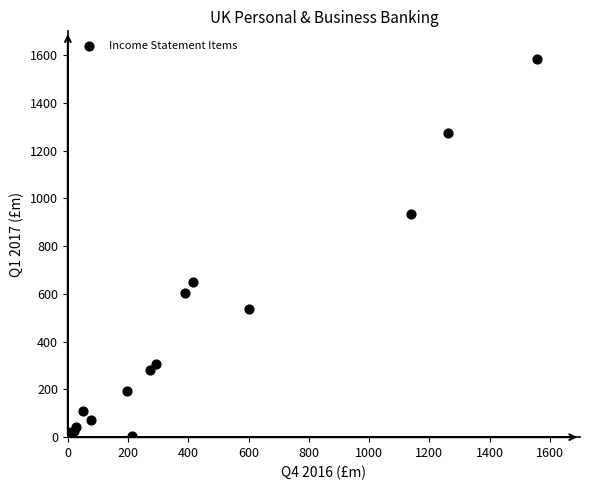

What is the range of Y values (max minus min)?

1579